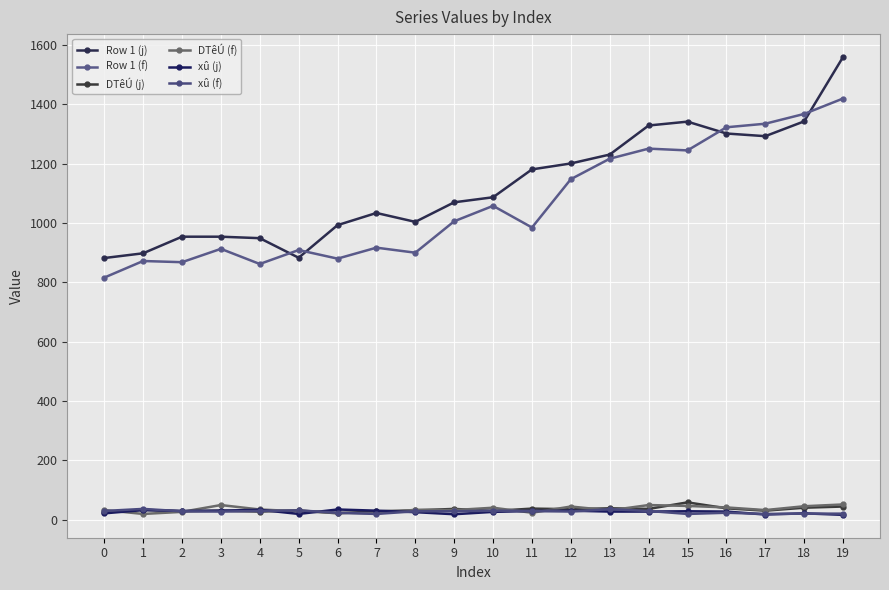

In xû (f), how many points are lower than both neighbors (excluding endpoints)?

5